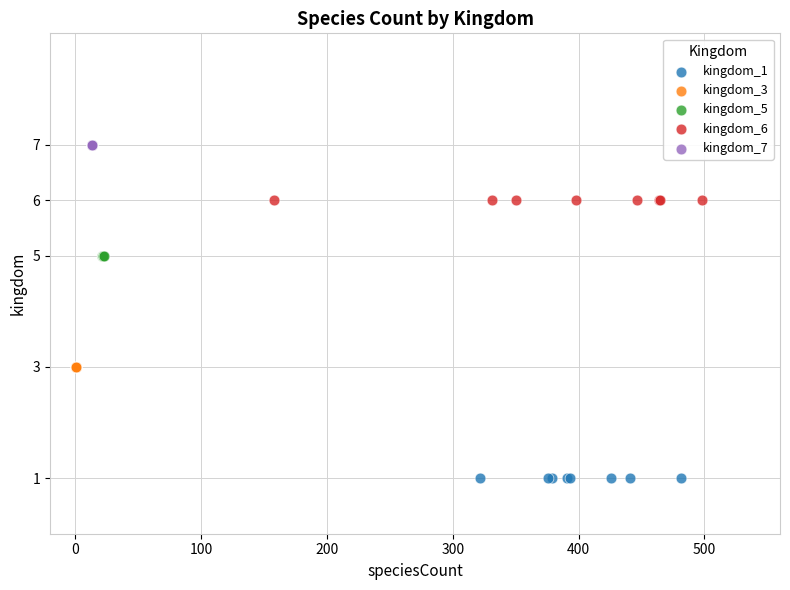

Which series contains the highest Y value?

kingdom_7